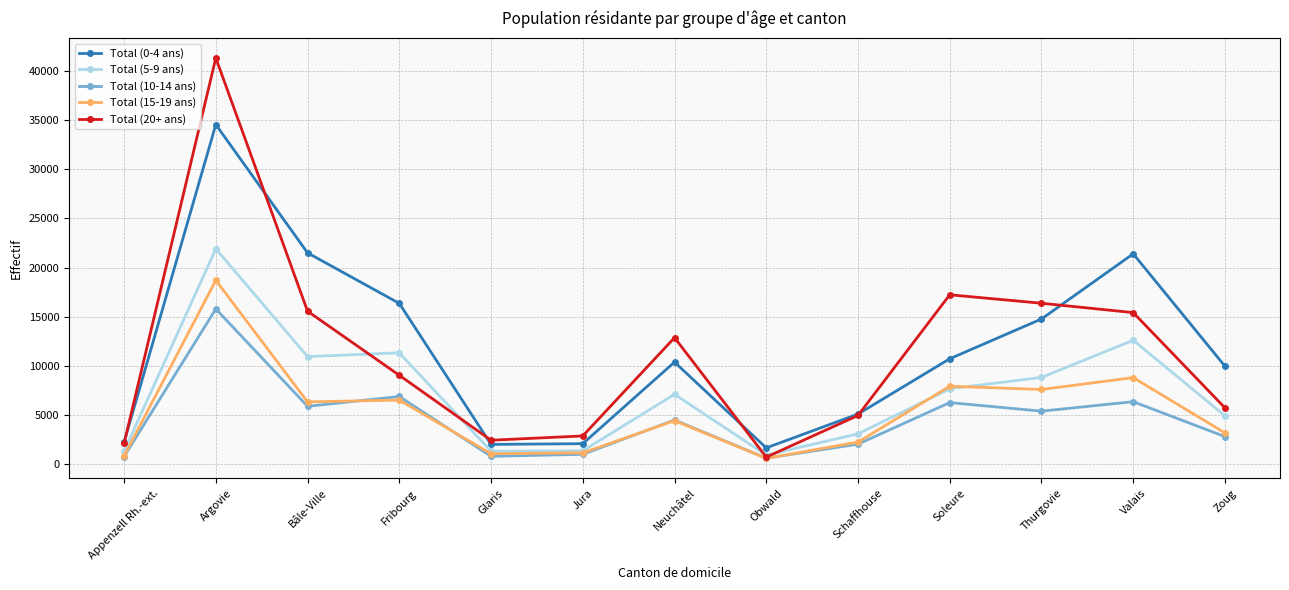

What is the difference between the maximum and minimum values in the Total (20+ ans) series?

40555